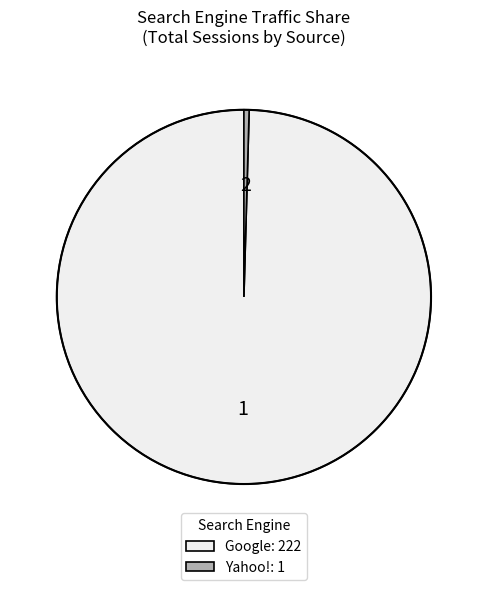

Is there any slice that represents more than half of the pie?

Yes